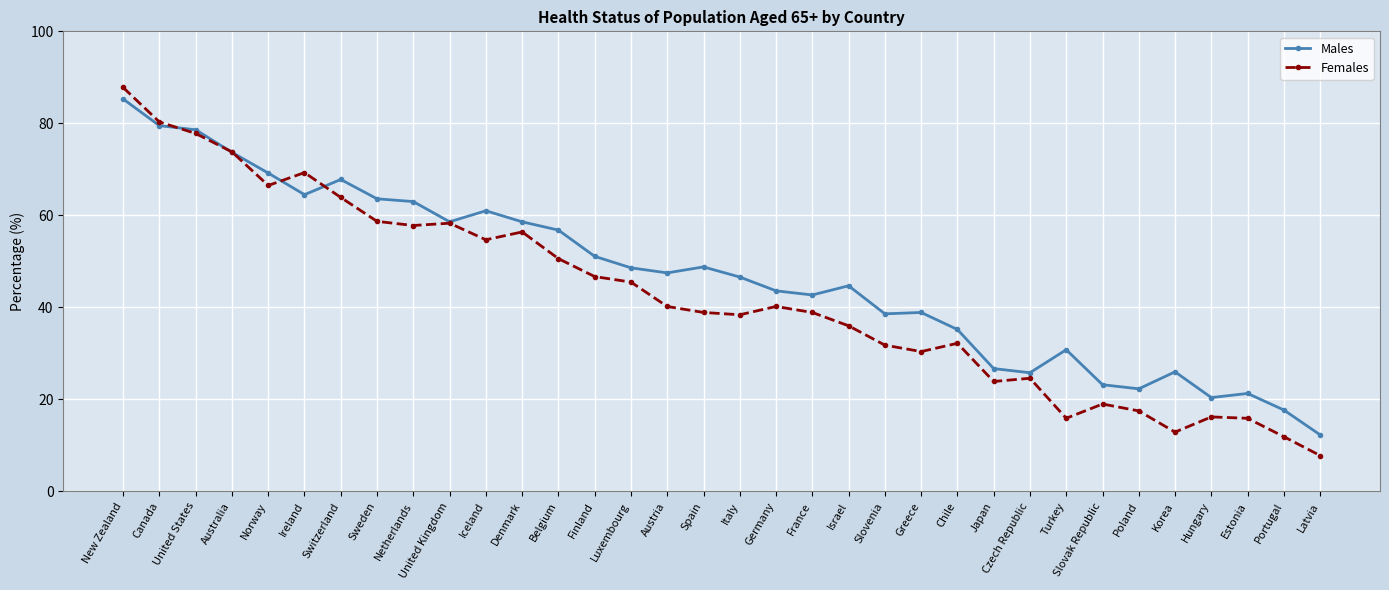

Is it true that Males equals 16.5 at Luxembourg?

False